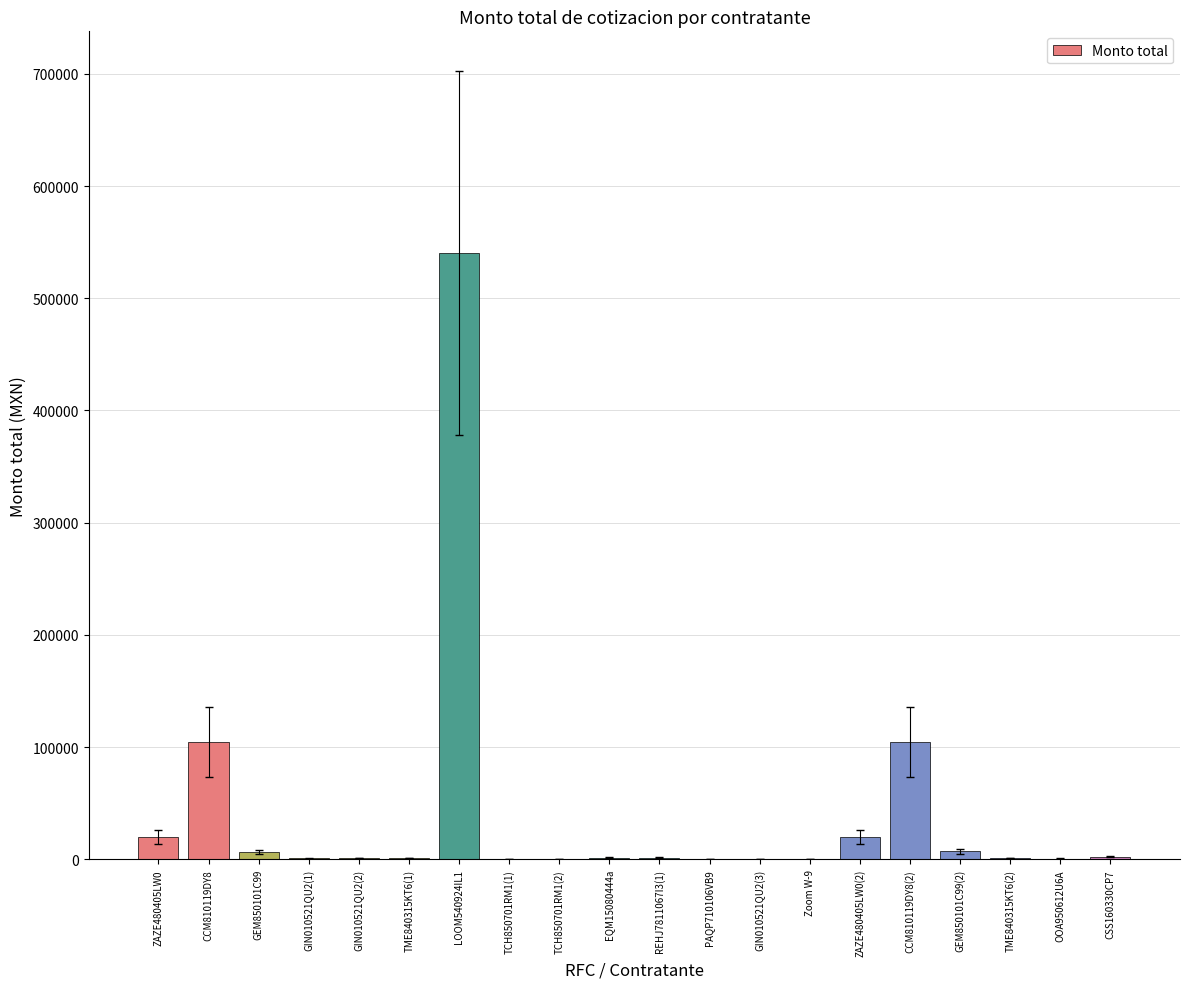

Which label corresponds to the largest value in the chart?

LOOM540924IL1